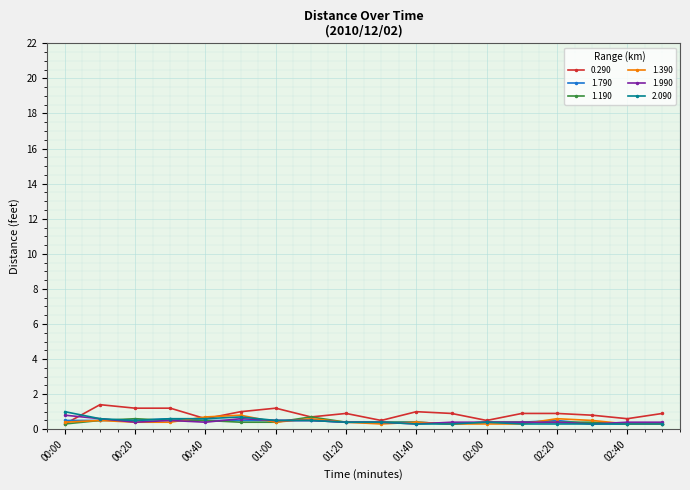

Reading left to right, transcribe all the data shown in this chart.

0.290: 0.3	1.4	1.2	1.2	0.6	1.0	1.2	0.7	0.9	0.5	1.0	0.9	0.5	0.9	0.9	0.8	0.6	0.9
1.790: 0.5	0.5	0.5	0.6	0.5	0.5	0.5	0.5	0.4	0.4	0.4	0.3	0.4	0.4	0.5	0.3	0.3	0.3
1.190: 0.3	0.5	0.6	0.5	0.5	0.4	0.4	0.7	0.4	0.4	0.4	0.3	0.4	0.4	0.4	0.4	0.3	0.3
1.390: 0.4	0.5	0.4	0.4	0.7	0.8	0.4	0.6	0.4	0.3	0.4	0.3	0.3	0.3	0.6	0.5	0.3	0.3
1.990: 0.8	0.6	0.4	0.5	0.4	0.6	0.5	0.5	0.4	0.4	0.3	0.4	0.4	0.4	0.4	0.3	0.4	0.4
2.090: 1.0	0.6	0.5	0.6	0.6	0.7	0.5	0.5	0.4	0.4	0.3	0.3	0.4	0.3	0.3	0.3	0.3	0.3